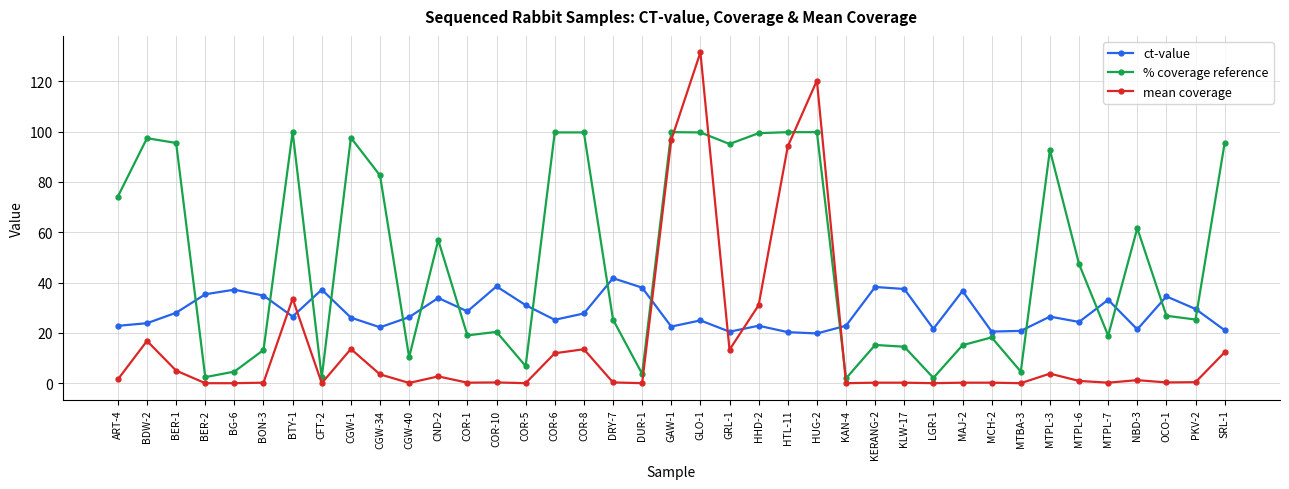

True or false: % coverage reference and ct-value intersect in this chart.

True